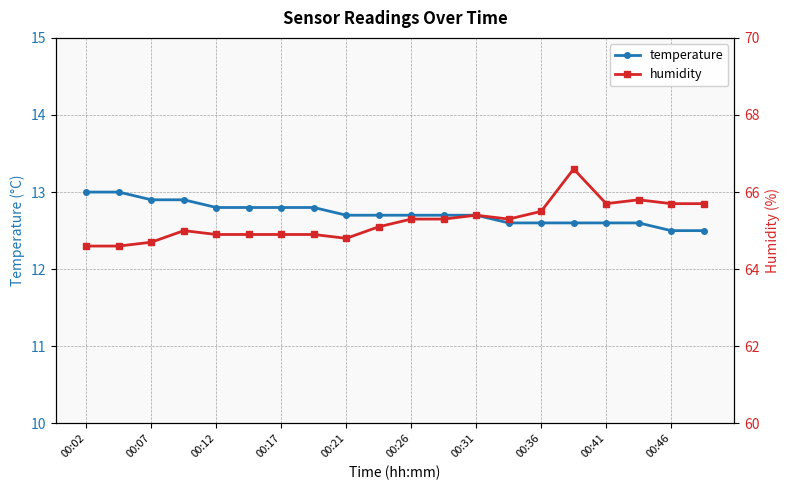

Reading left to right, extract all data points from this chart.

temperature: 13.0	13.0	12.9	12.9	12.8	12.8	12.8	12.8	12.7	12.7	12.7	12.7	12.7	12.6	12.6	12.6	12.6	12.6	12.5	12.5
humidity: 64.6	64.6	64.7	65.0	64.9	64.9	64.9	64.9	64.8	65.1	65.3	65.3	65.4	65.3	65.5	66.6	65.7	65.8	65.7	65.7